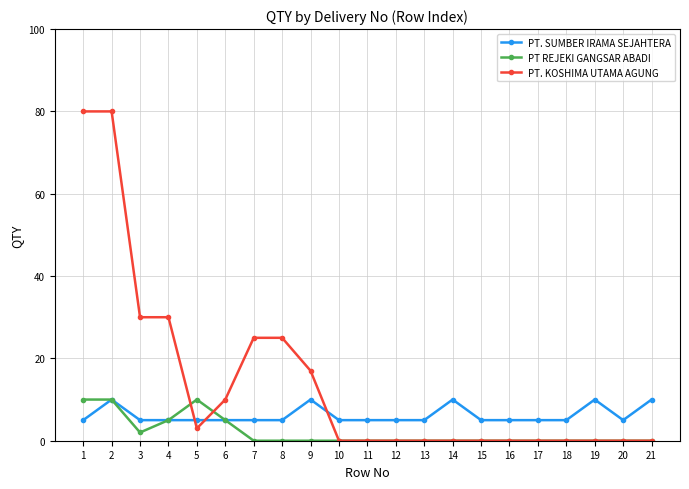

Which series has the largest total across all categories?

PT. KOSHIMA UTAMA AGUNG